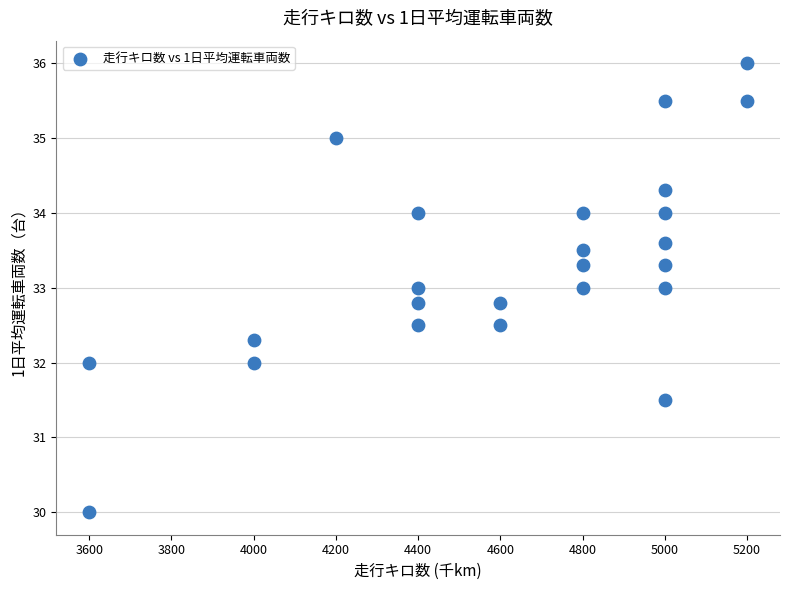

What is the range of X values (max minus min)?

1600.0